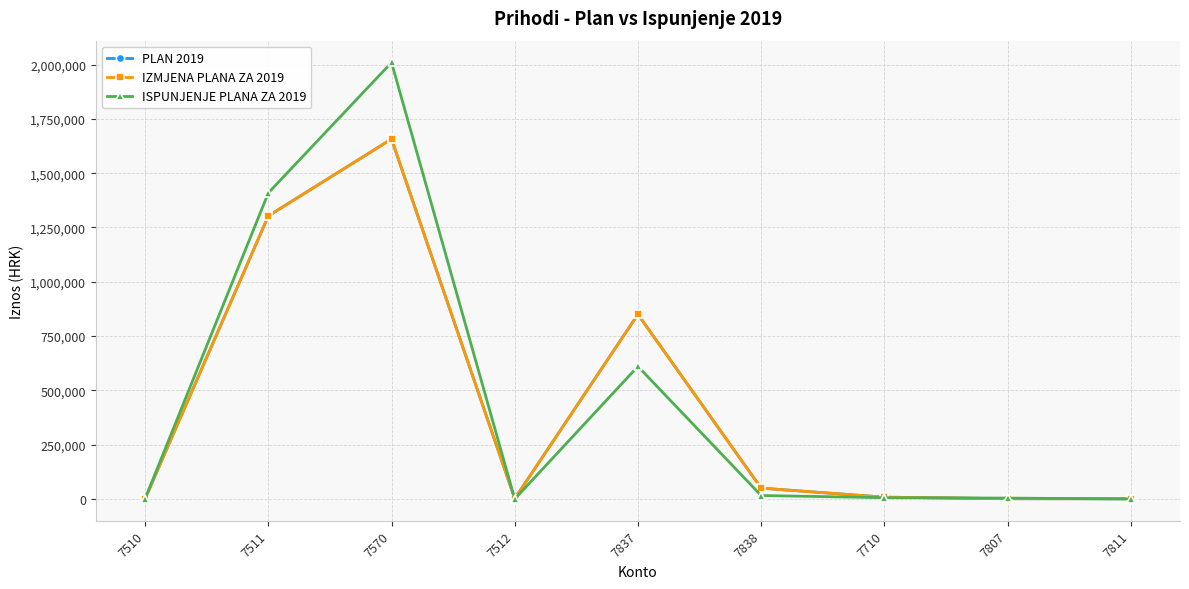

At which label does PLAN 2019 reach its peak?

7570